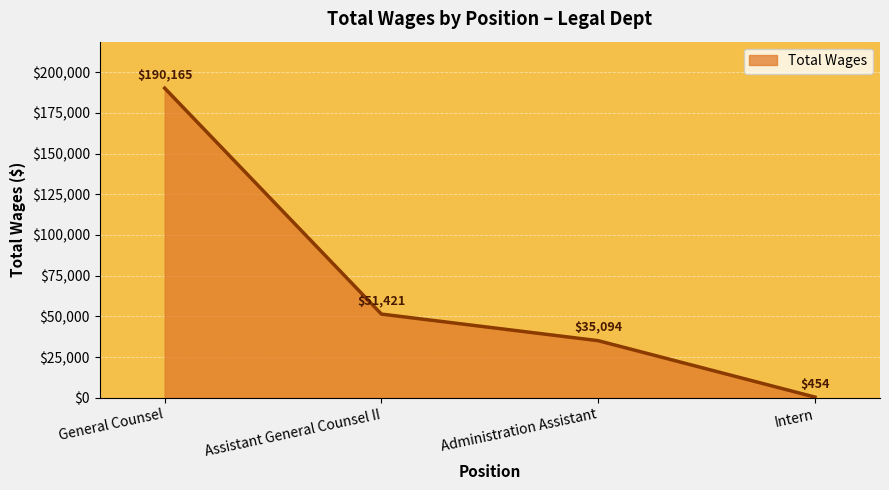

Does the chart have visible grid lines?

Yes